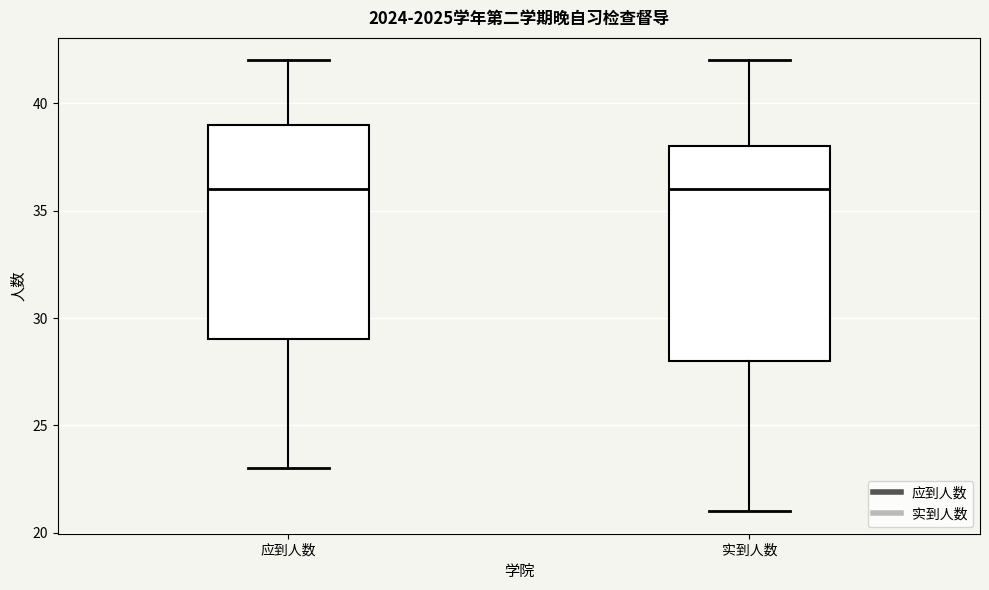

Reading left to right, transcribe this box plot: for each box, give where its median line is, the range the box spans, and where its two whiskers end, as read against the y-axis. The values are not printed on the chart, so give them approximately, as read against the axis.

应到人数: median 36, box 29 to 39, whiskers 23 to 42
实到人数: median 36, box 28 to 38, whiskers 21 to 42